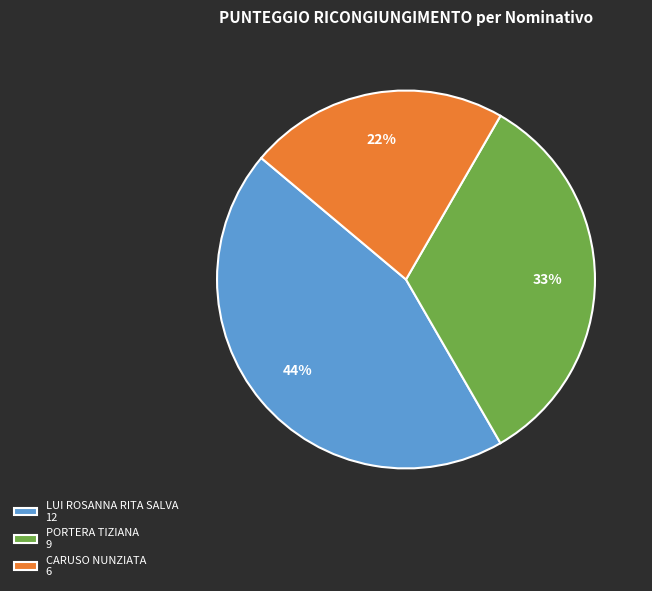

Which has a higher value, PORTERA TIZIANA 9 or LUI ROSANNA RITA SALVA 12?

LUI ROSANNA RITA SALVA 12